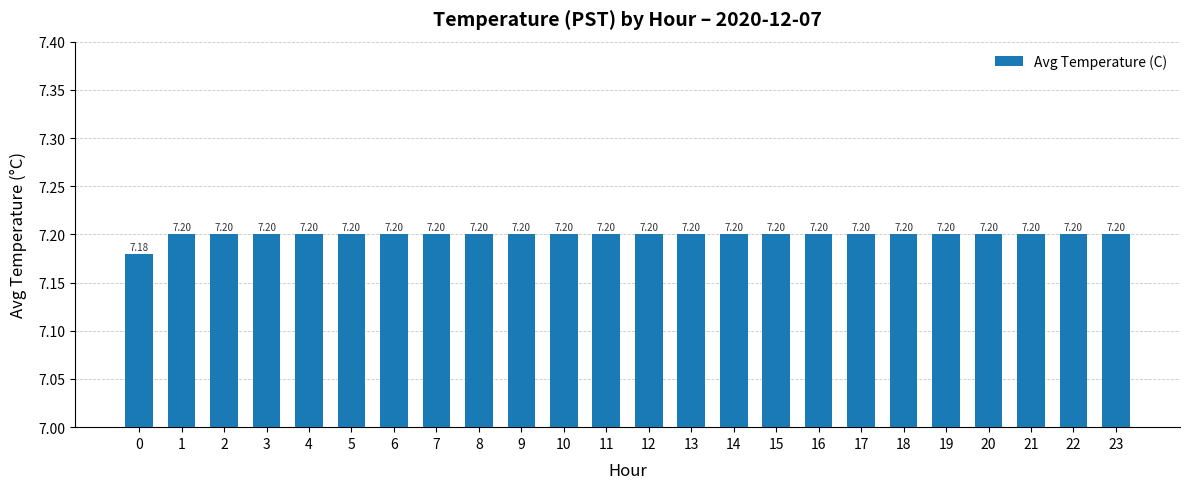

Count the values in the range 7 to 8.

24